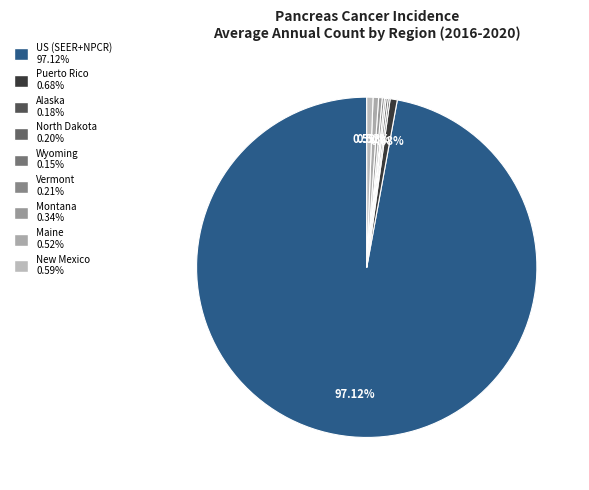

The New Mexico slice represents 8% of the pie. True or false?

False